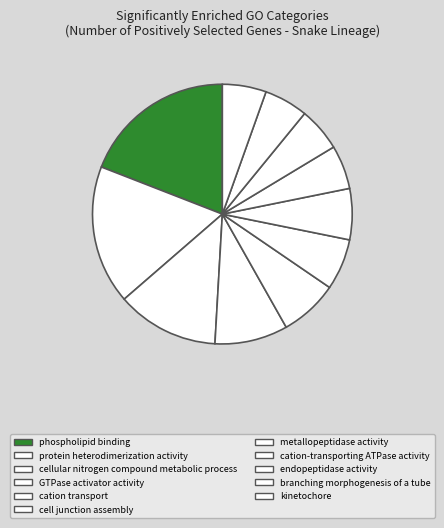

Rank the categories by value from lowest to highest.

cation-transporting ATPase activity, endopeptidase activity, branching morphogenesis of a tube, kinetochore, cell junction assembly, metallopeptidase activity, cation transport, GTPase activator activity, cellular nitrogen compound metabolic process, protein heterodimerization activity, phospholipid binding